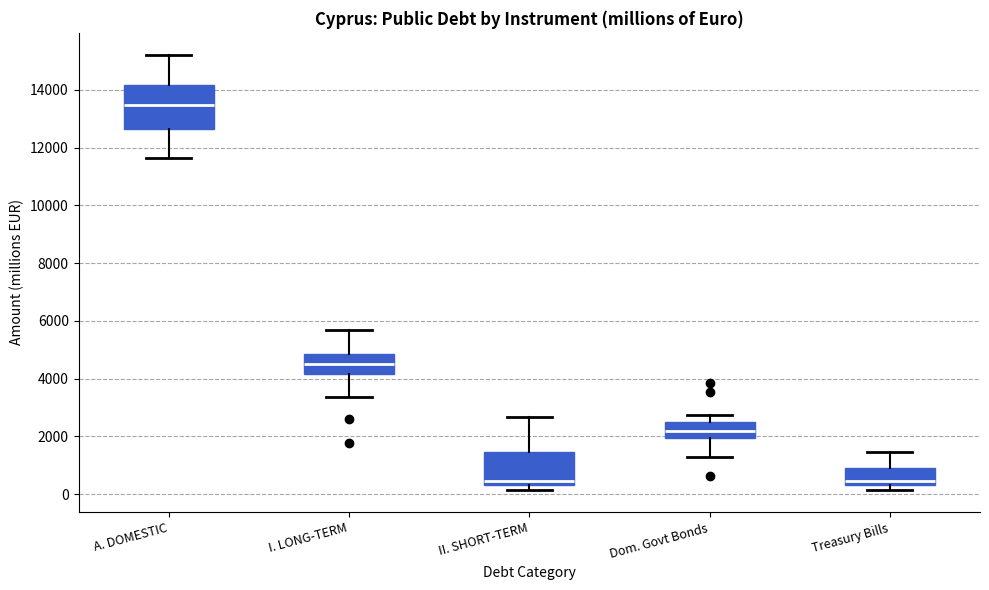

Which box is the tallest, from its lower edge to its upper edge?

A. DOMESTIC